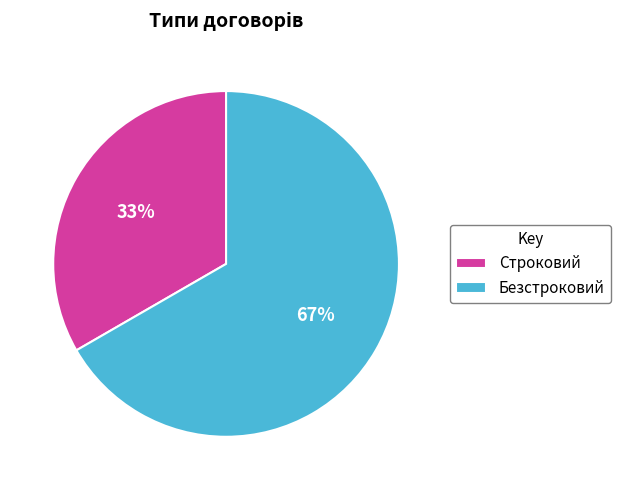

True or false: Строковий accounts for 33% of the total.

True